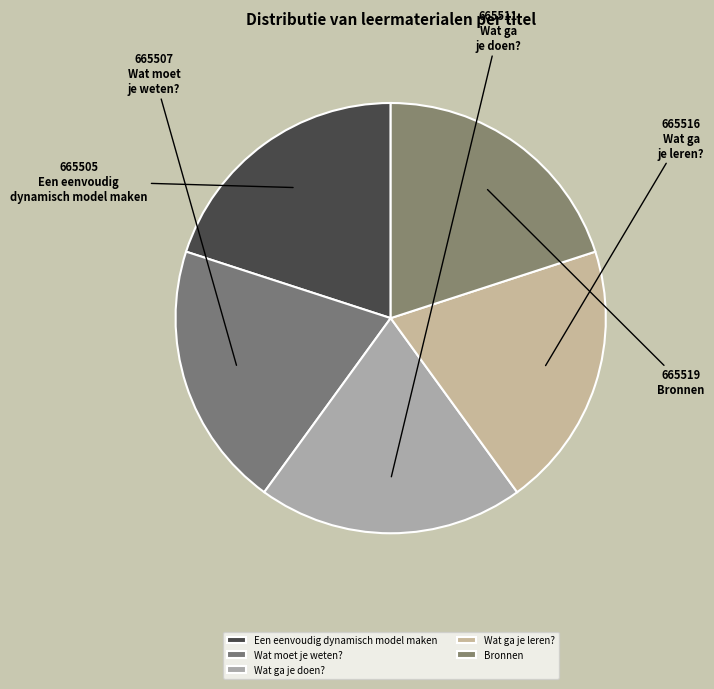

Does Wat ga je doen? represent more than half of the total?

No